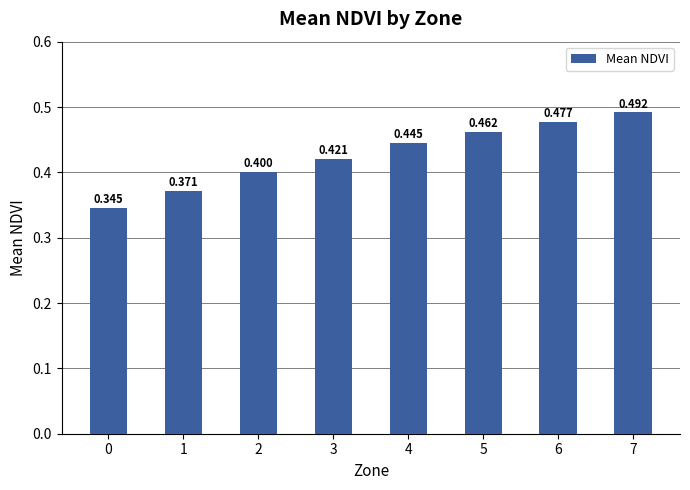

Between 5 and 7, which is larger?

7